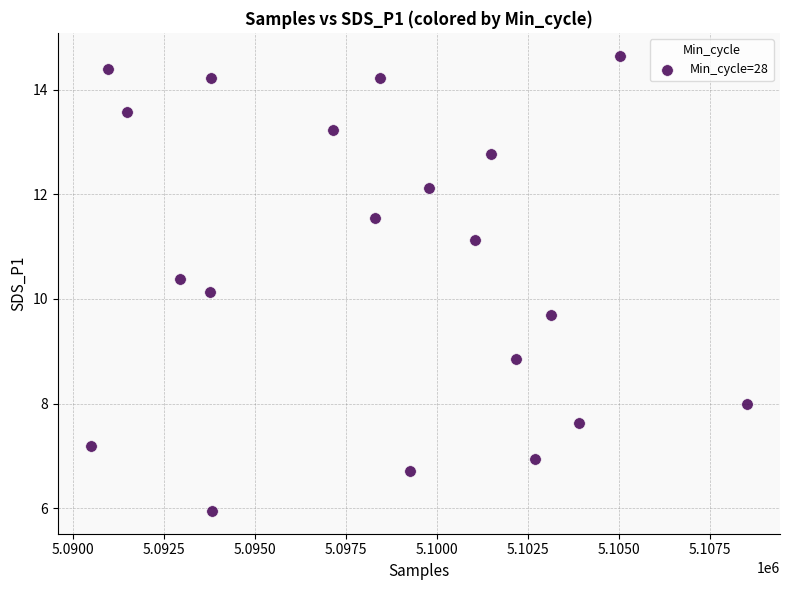

What Y value in the scatter plot is closest to 10?

10.1